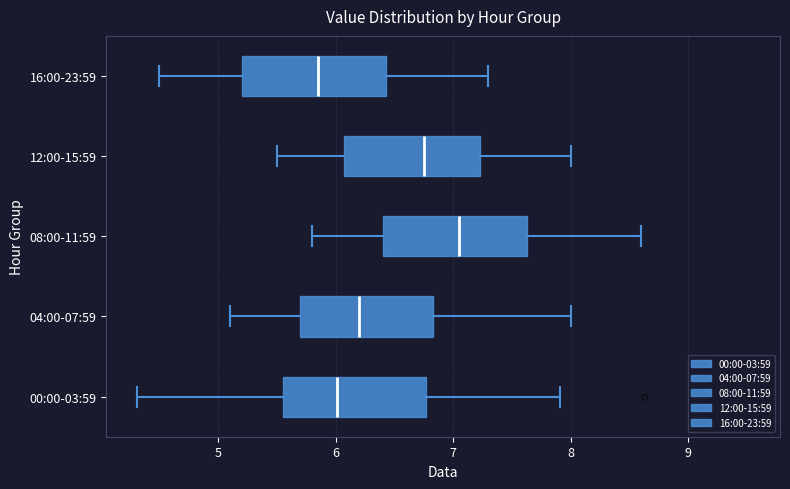

Which box has the furthest to the left median line?

16:00-23:59